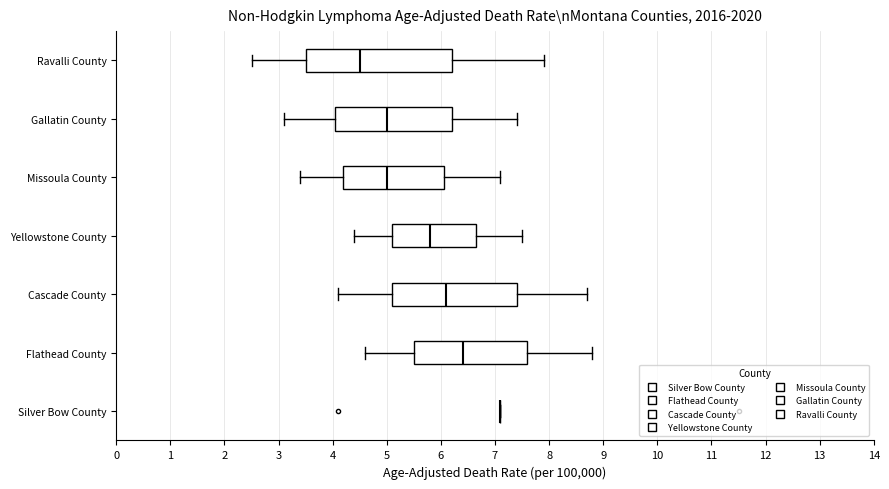

Comparing the boxes themselves (not the whiskers), which one is the widest?

Ravalli County